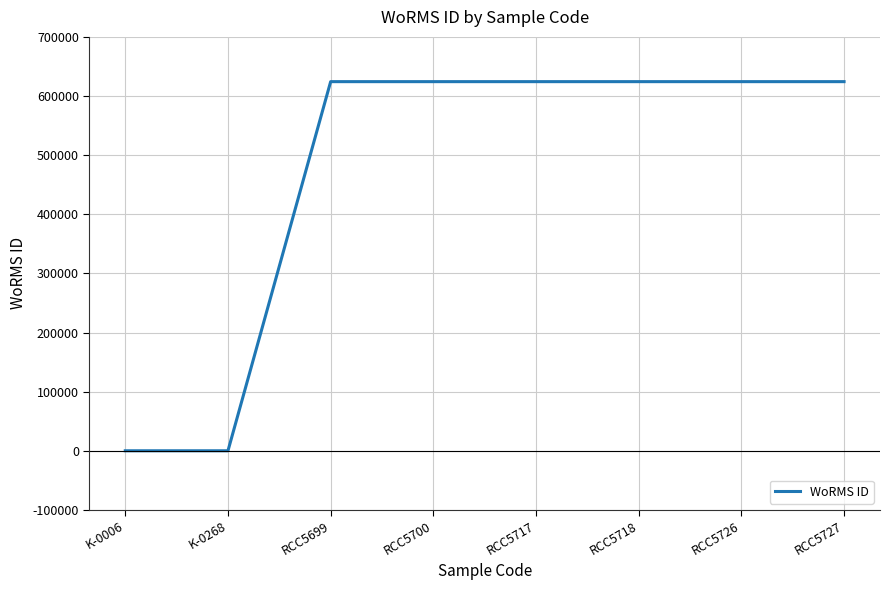

Reading right to left, extract all data points from this chart.

RCC5727=624302	RCC5726=624302	RCC5718=624302	RCC5717=624302	RCC5700=624302	RCC5699=624302	K-0268=0	K-0006=0